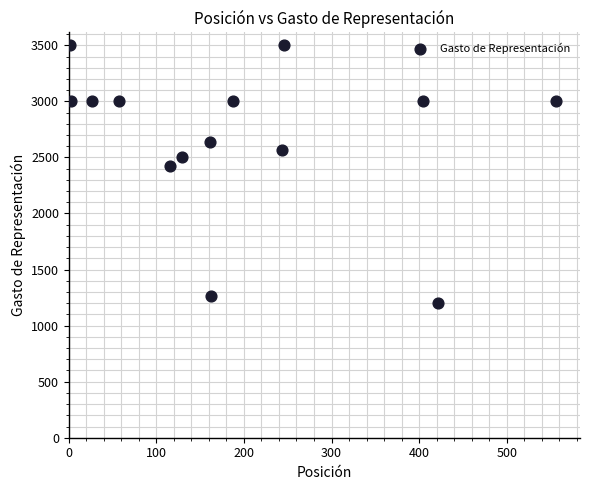

What is the range of Y values (max minus min)?

2300